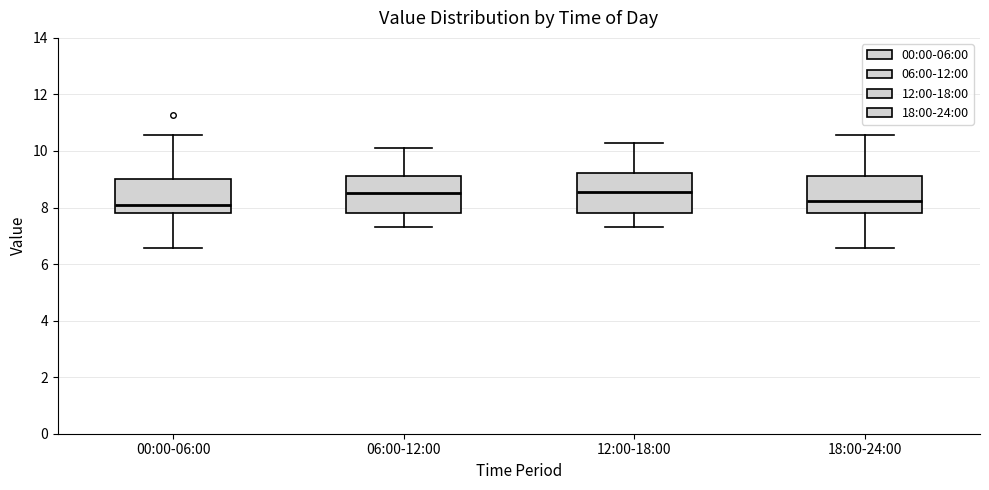

Reading left to right, read every box against the y-axis: the position of its median line, the range the box covers, and the ends of its whiskers. The values are not printed on the chart, so give them approximately, as read against the axis.

00:00-06:00: median 8.0, box 7.8 to 9.0, whiskers 6.6 to 10.6
06:00-12:00: median 8.6, box 7.8 to 9.2, whiskers 7.4 to 10.2
12:00-18:00: median 8.6, box 7.8 to 9.2, whiskers 7.4 to 10.4
18:00-24:00: median 8.2, box 7.8 to 9.2, whiskers 6.6 to 10.6